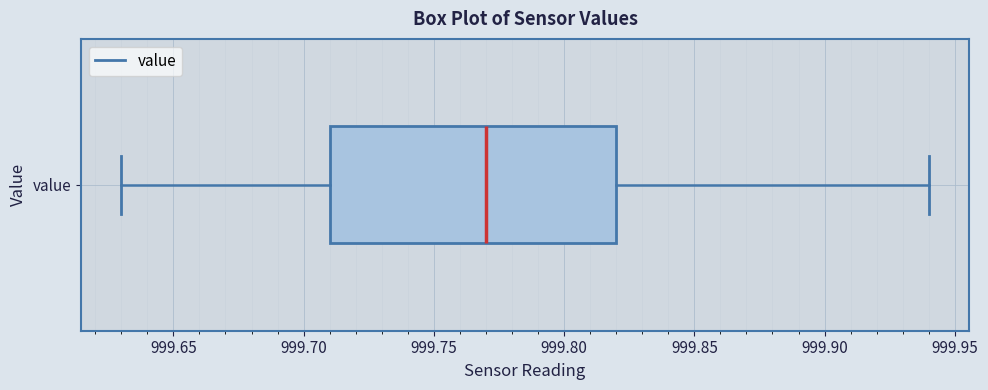

Transcribe this box plot: give where the median line is, the range the box spans, and where the two whiskers end, as read against the x-axis. The values are not printed on the chart, so give them approximately, as read against the axis.

median 999.77, box 999.71 to 999.82, whiskers 999.63 to 999.94